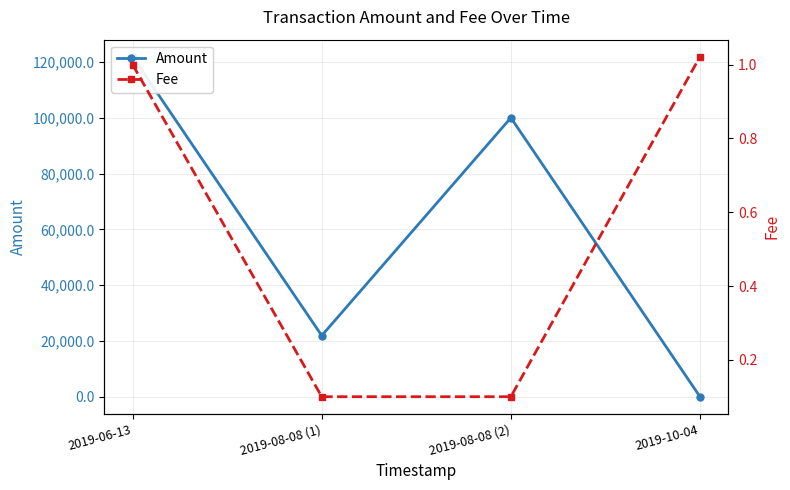

At how many categories does at least one series exceed 74559?

2